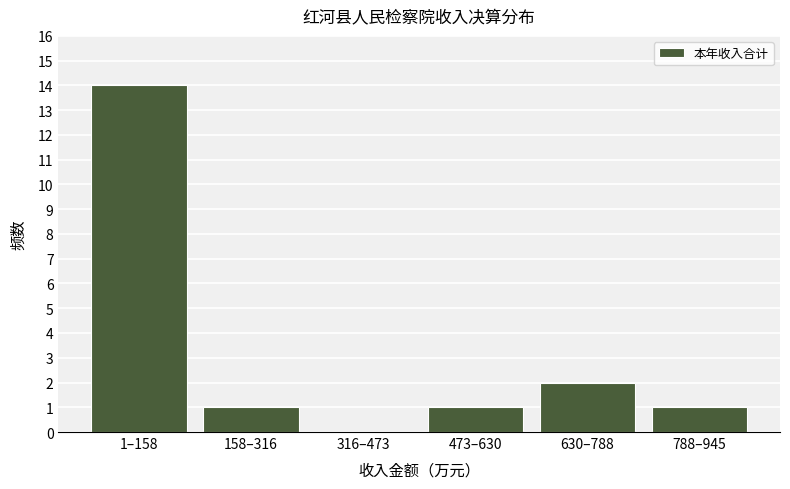

Reading left to right, what are all the values shown in this chart?

1–158=14	158–316=1	316–473=0	473–630=1	630–788=2	788–945=1